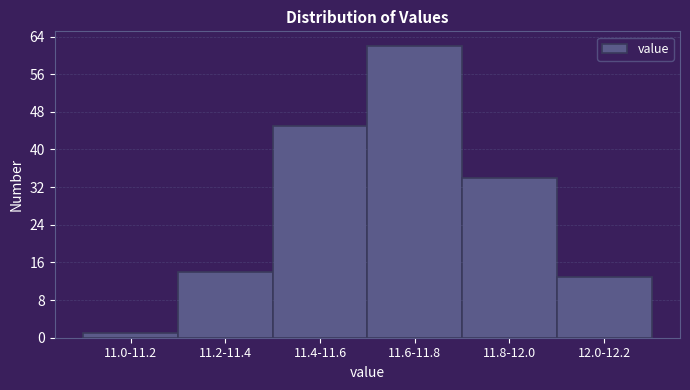

Reading right to left, list all the values displayed in this chart.

13	34	62	45	14	1